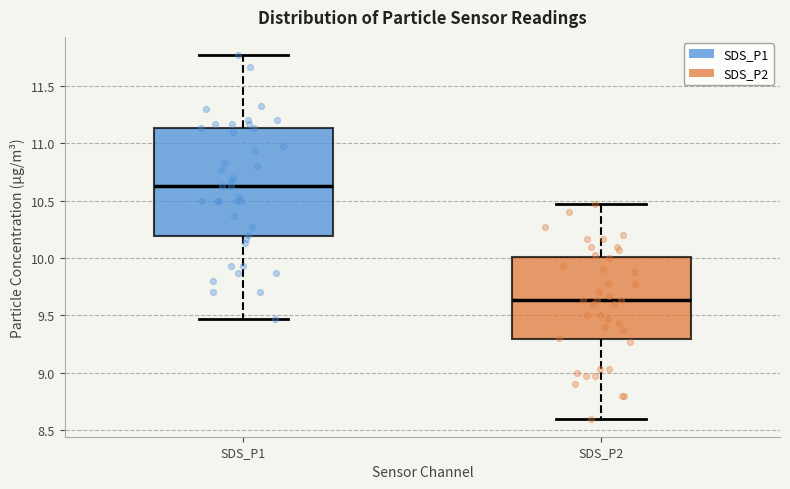

Where does the lower whisker of the box for SDS_P1 end on the y-axis? The values are not printed on the chart, so give them approximately, as read against the axis.

9.45